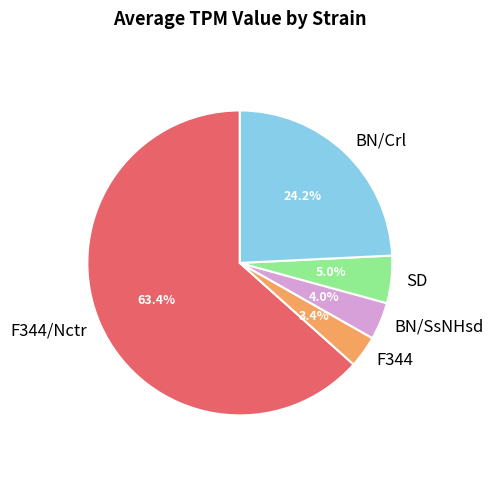

To the nearest percent, what is the difference between the largest and smallest slice percentages?

60%